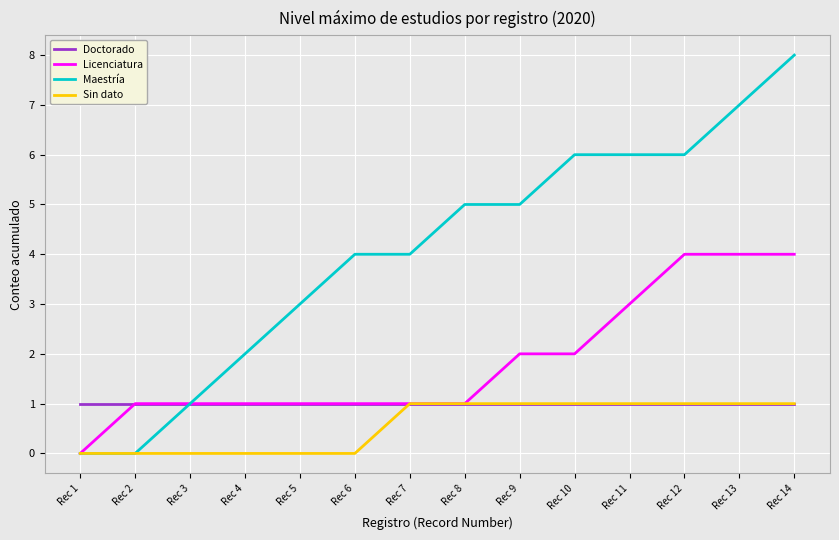

What is the maximum value for Maestría?

8